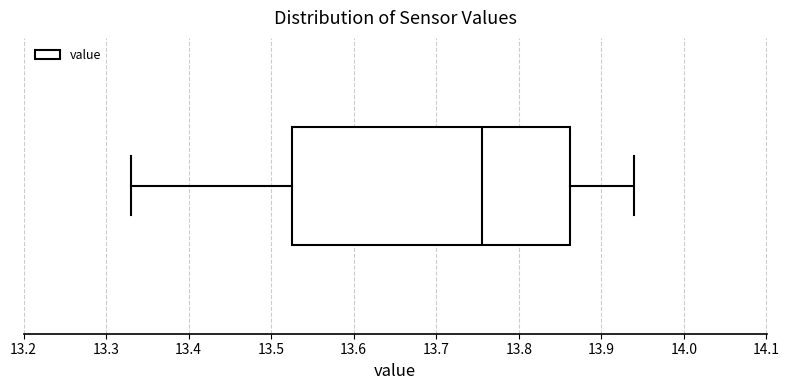

Where is the right edge of the box on the x-axis? The values are not printed on the chart, so give them approximately, as read against the axis.

13.86